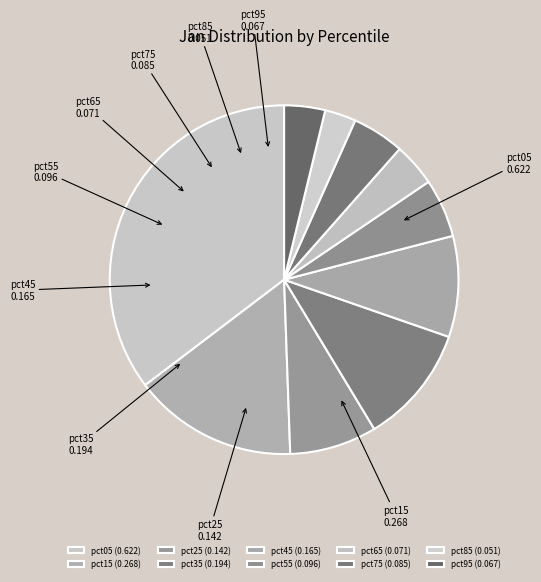

Does pct85 account for over 50% of the chart?

No